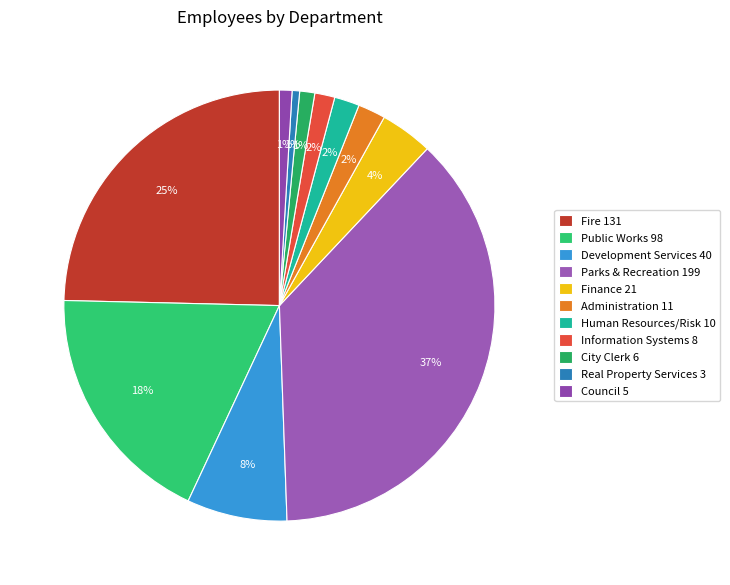

Is there any slice that represents more than half of the pie?

No